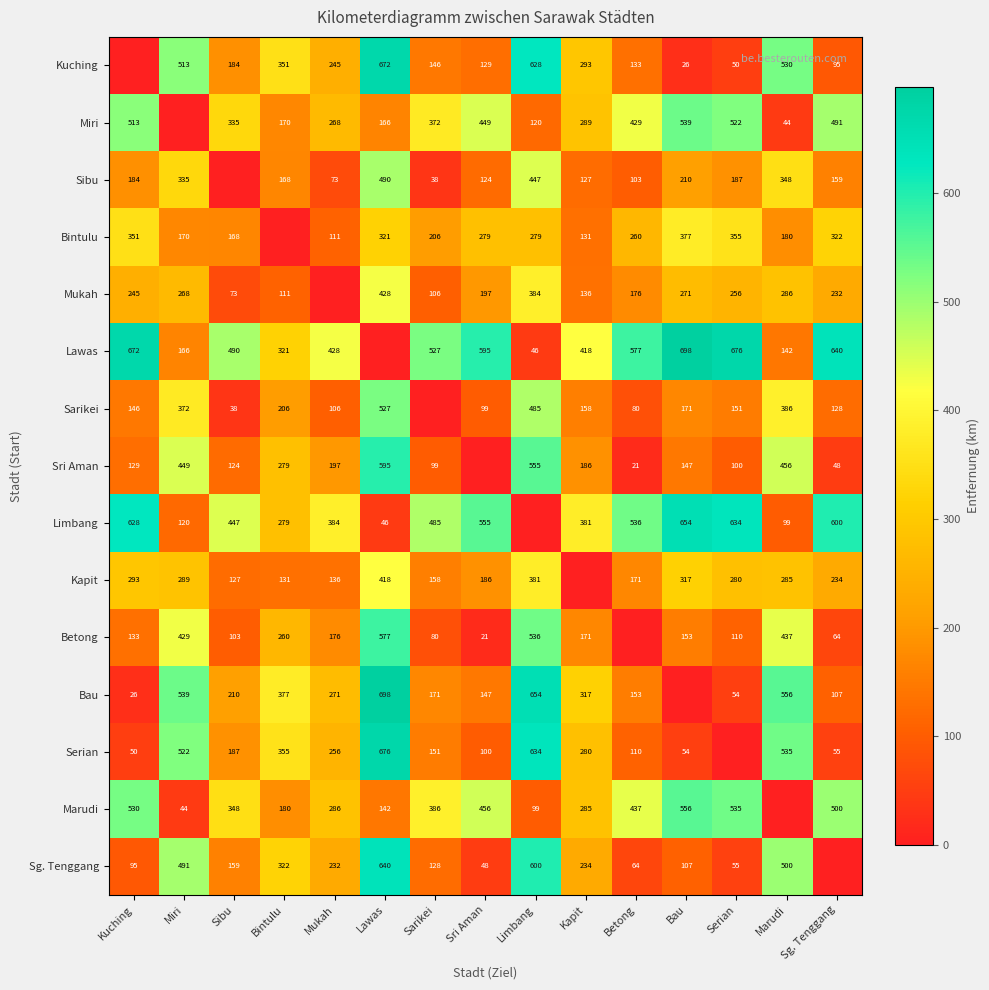

The value of Sibu at Sarikei is 38. True or false?

True